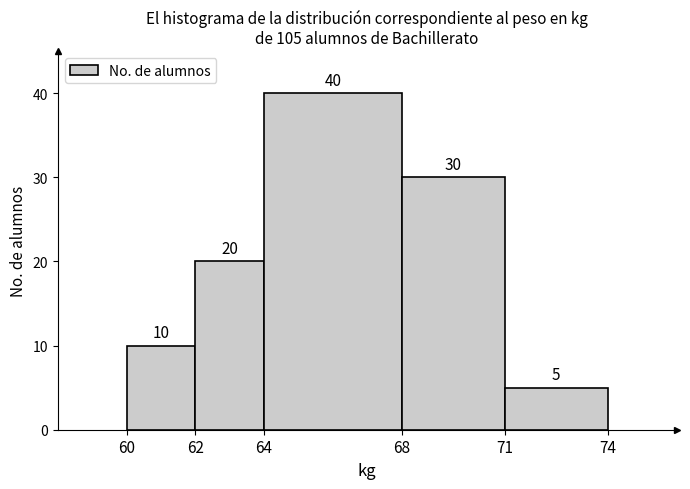

Which range on the x-axis has the tallest bar?

64 to 68